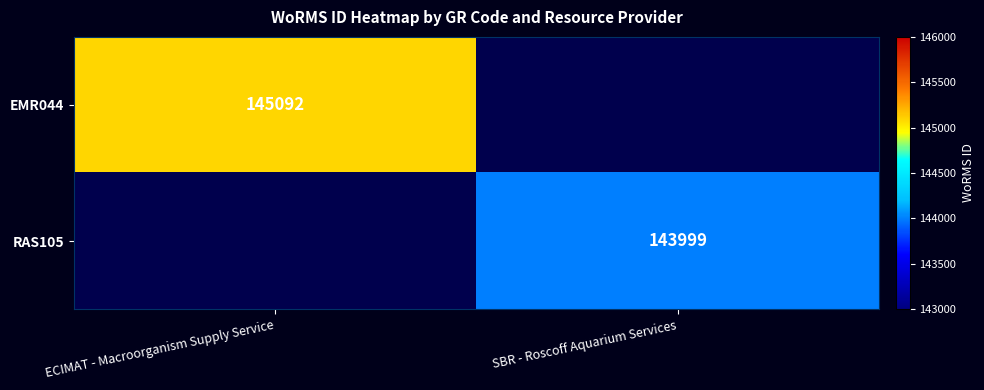

Is it true that EMR044 equals 42730 at ECIMAT - Macroorganism Supply Service?

False